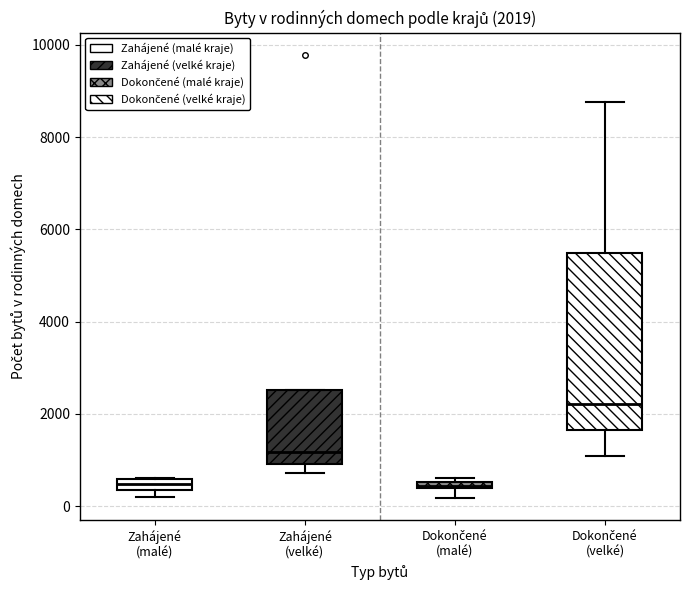

Which box's median line is the highest?

Dokončené (velké)